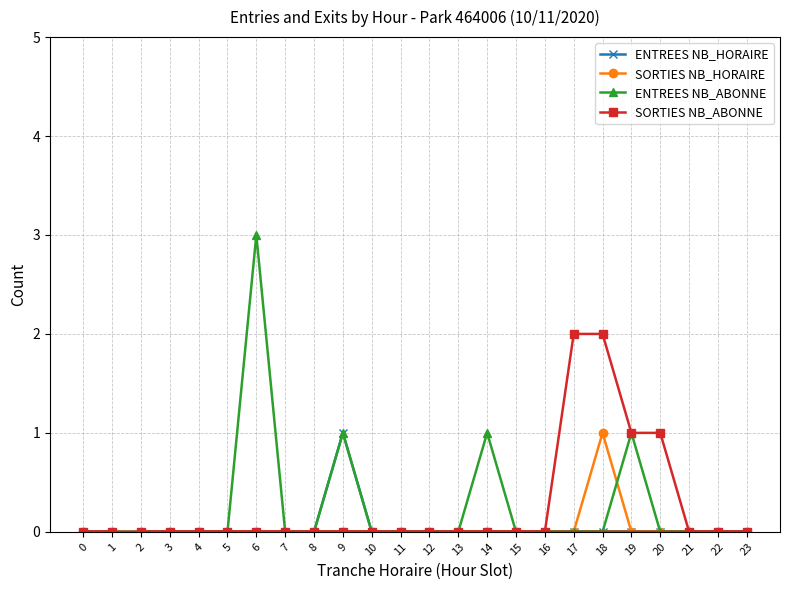

True or false: SORTIES NB_HORAIRE and ENTREES NB_HORAIRE cross at least once.

False